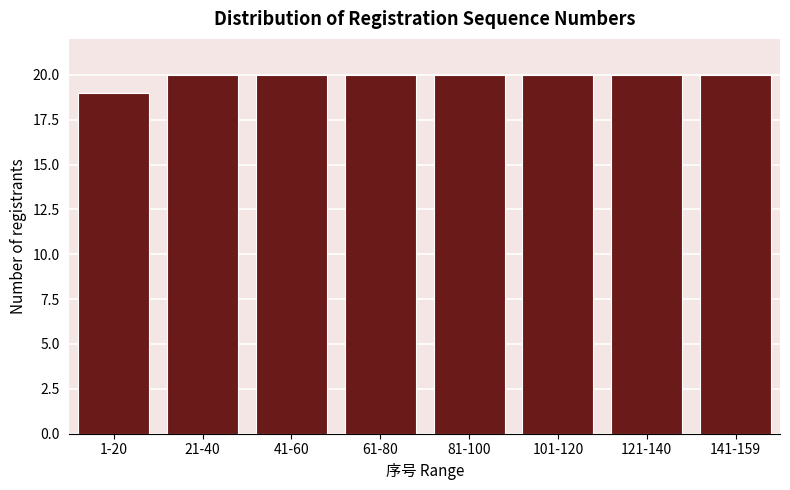

Reading left to right, what are all the values shown in this chart?

1-20=19	21-40=20	41-60=20	61-80=20	81-100=20	101-120=20	121-140=20	141-159=20